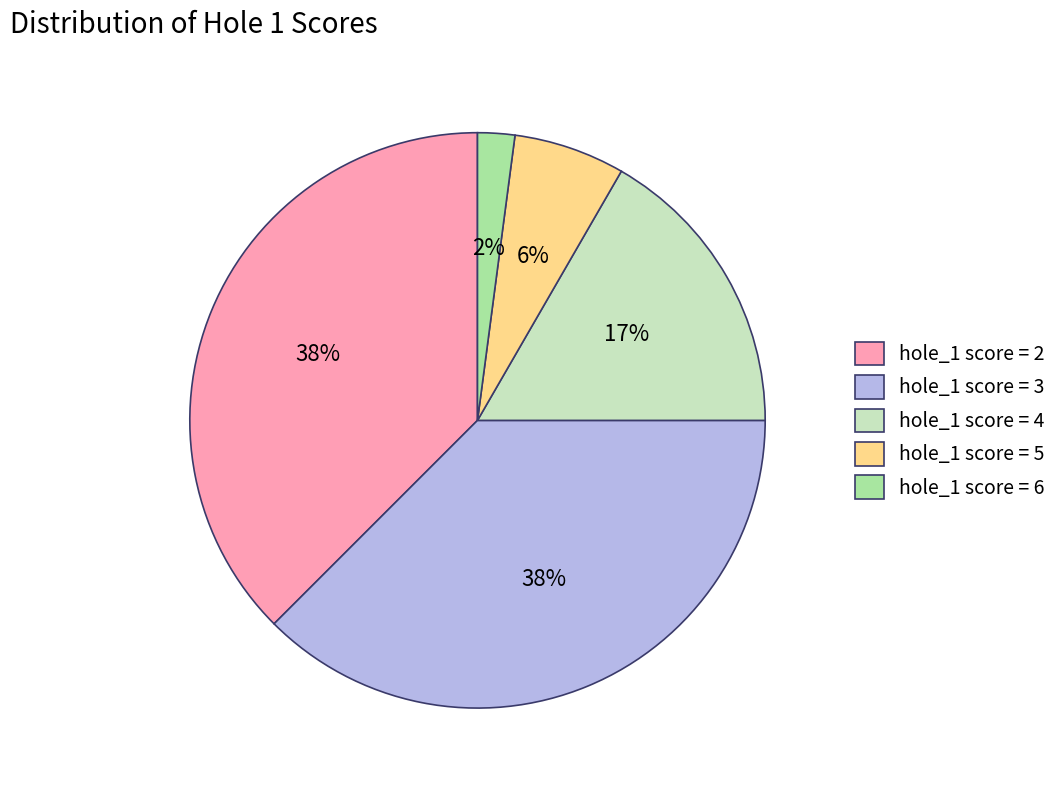

To the nearest percent, what is the difference between the hole_1 score = 5 and hole_1 score = 6 slice percentages?

4%